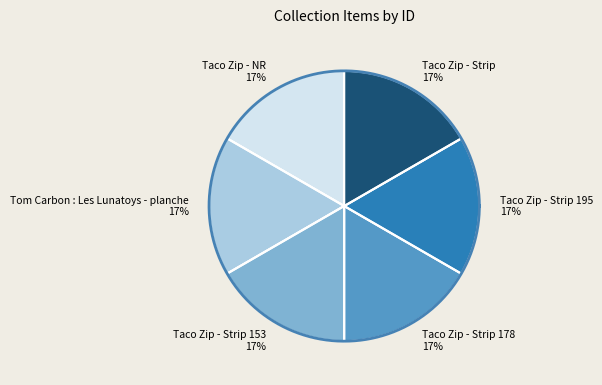

Is it true that Taco Zip - Strip 195 is 27% of the pie?

False